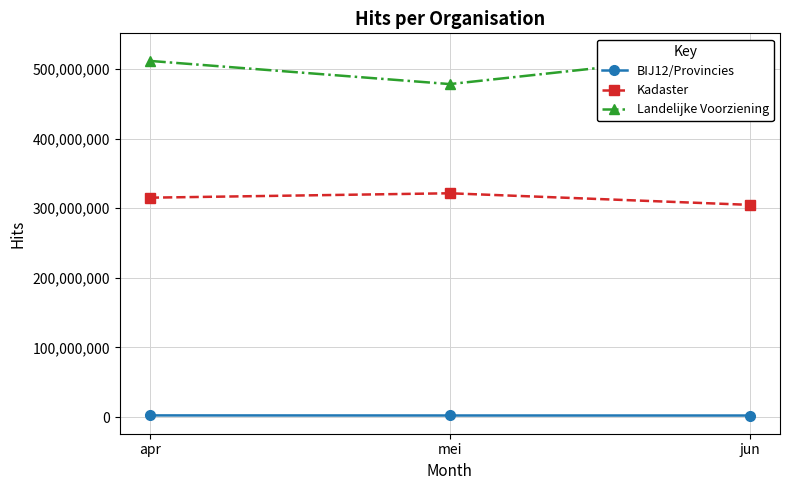

At how many categories does at least one series exceed 495714519?

2